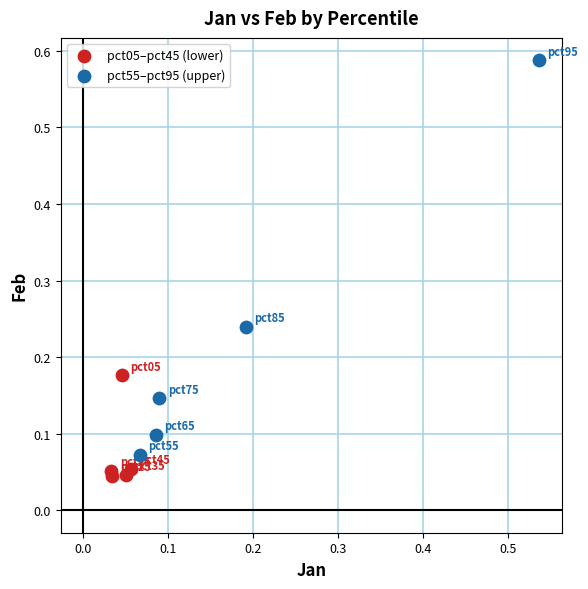

Which series reaches the maximum Y coordinate?

pct55–pct95 (upper)